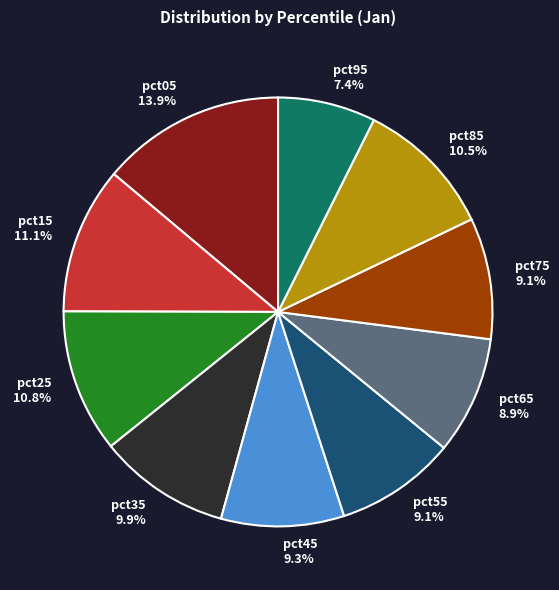

Does any single category account for the majority?

No